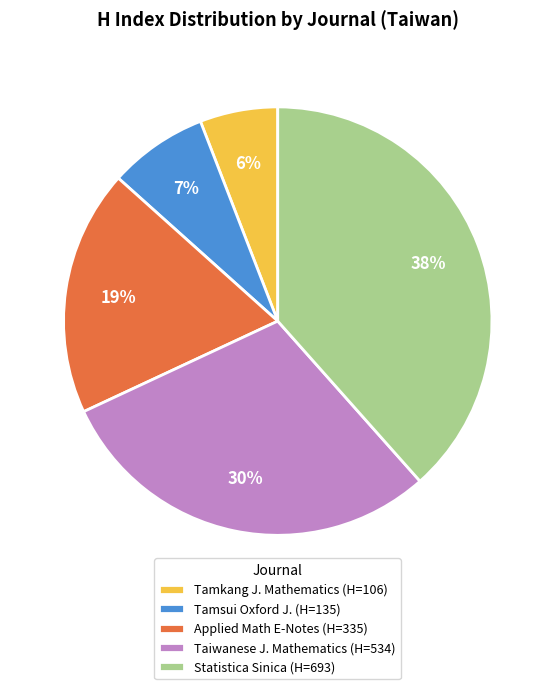

To the nearest percent, what percentage of the pie is Taiwanese J. Mathematics (H=534)?

30%